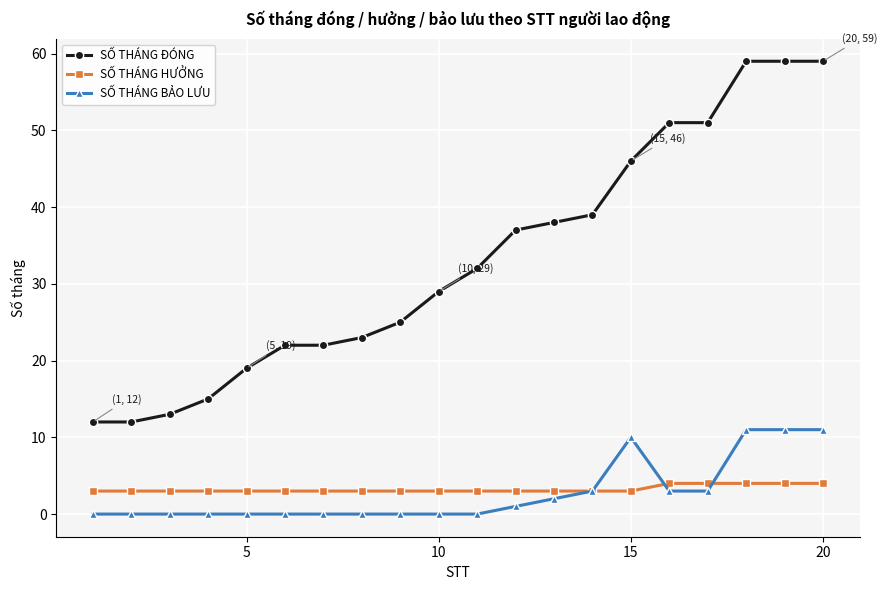

How many categories are shown in the chart?

20